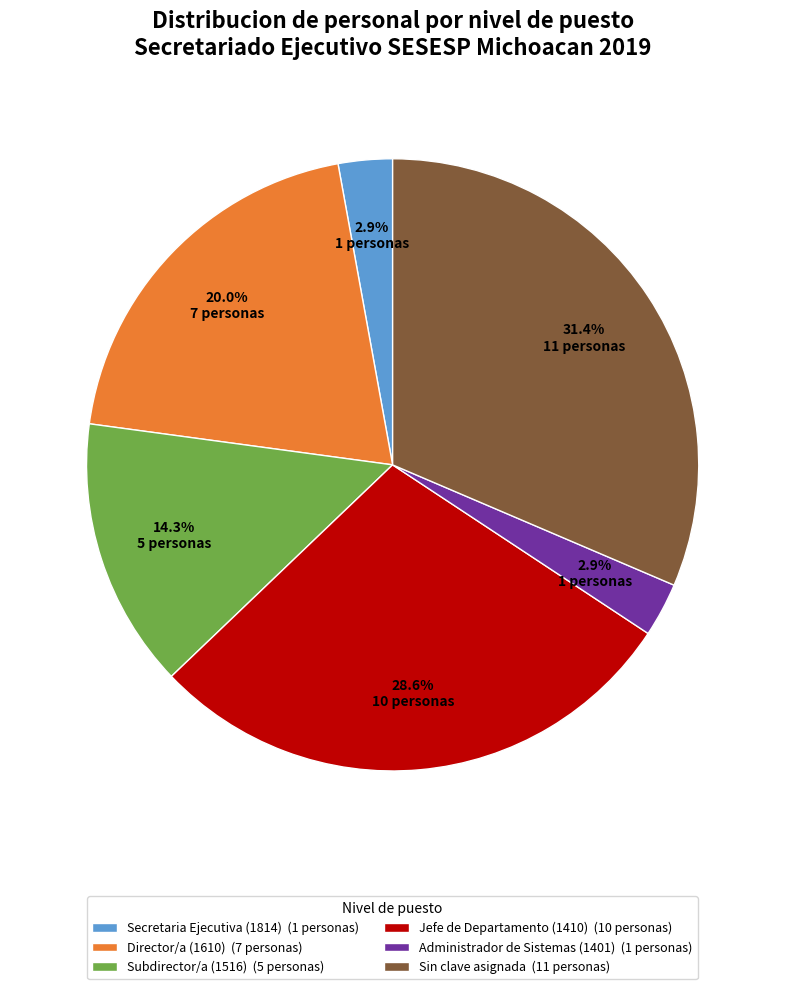

How many slices are in this pie chart?

6